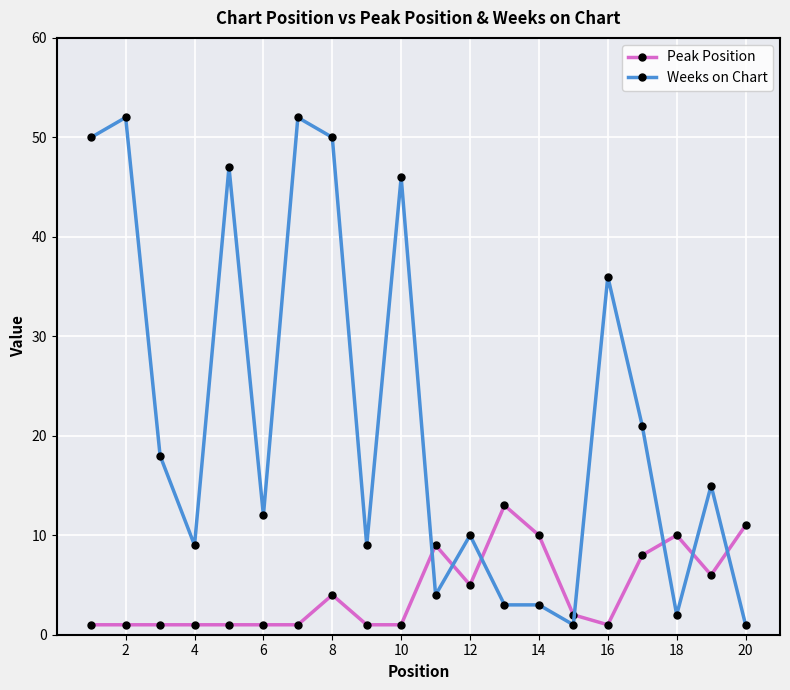

Rank the series by their maximum value, from lowest to highest.

Peak Position, Weeks on Chart